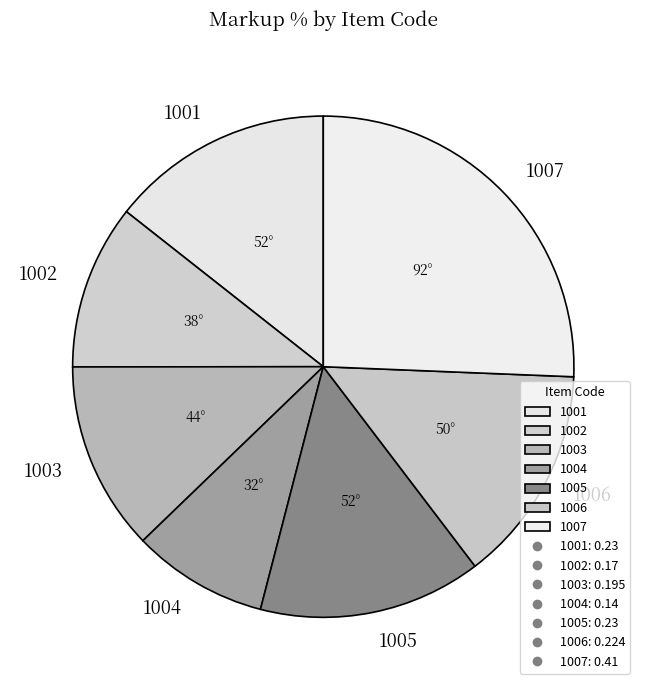

The 1006 slice represents 22% of the pie. True or false?

False